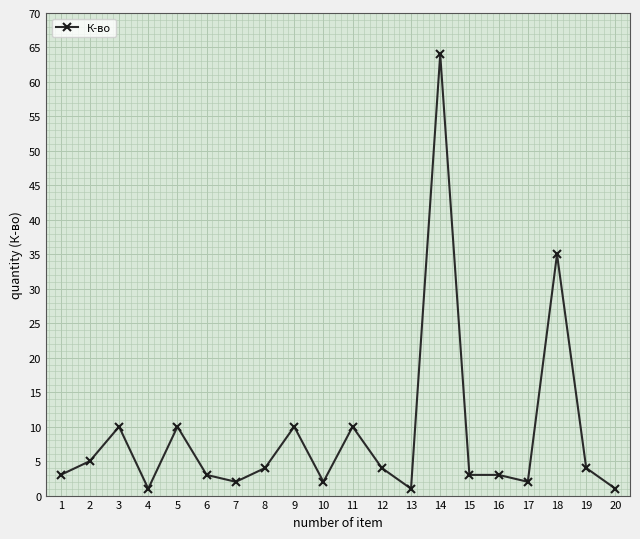

Where is the first local minimum?

4